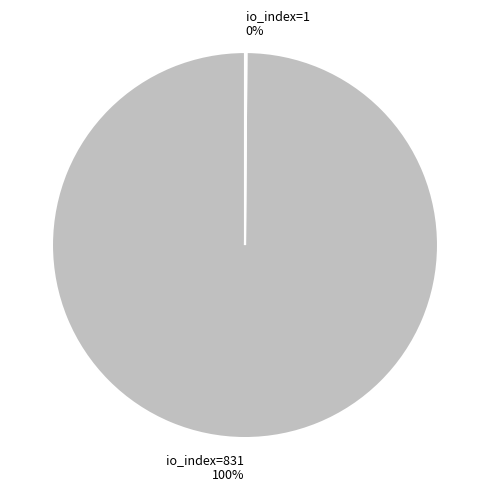

True or false: io_index=831 accounts for 100% of the total.

True